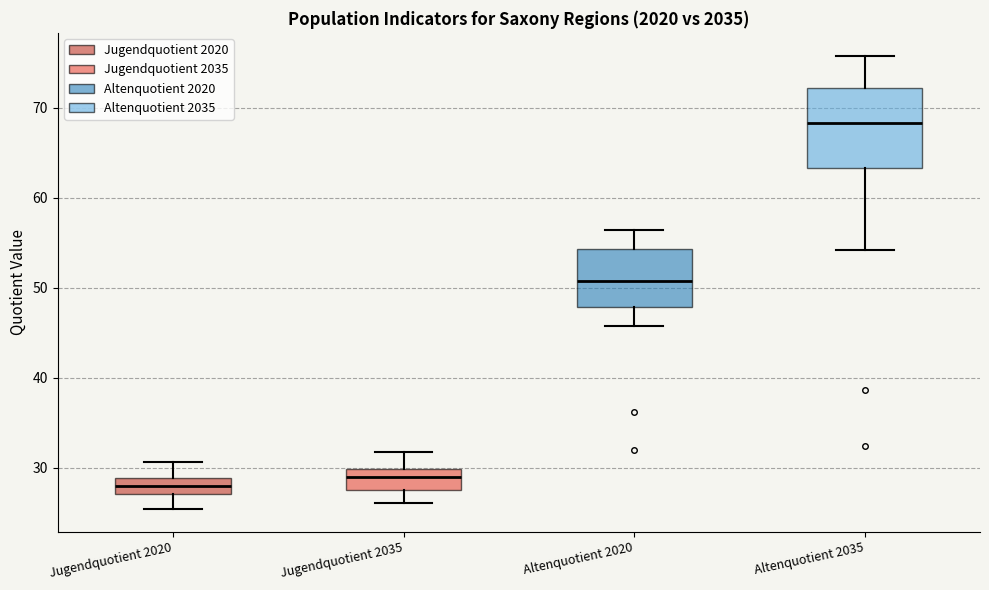

Which box's median line is the highest?

Altenquotient 2035